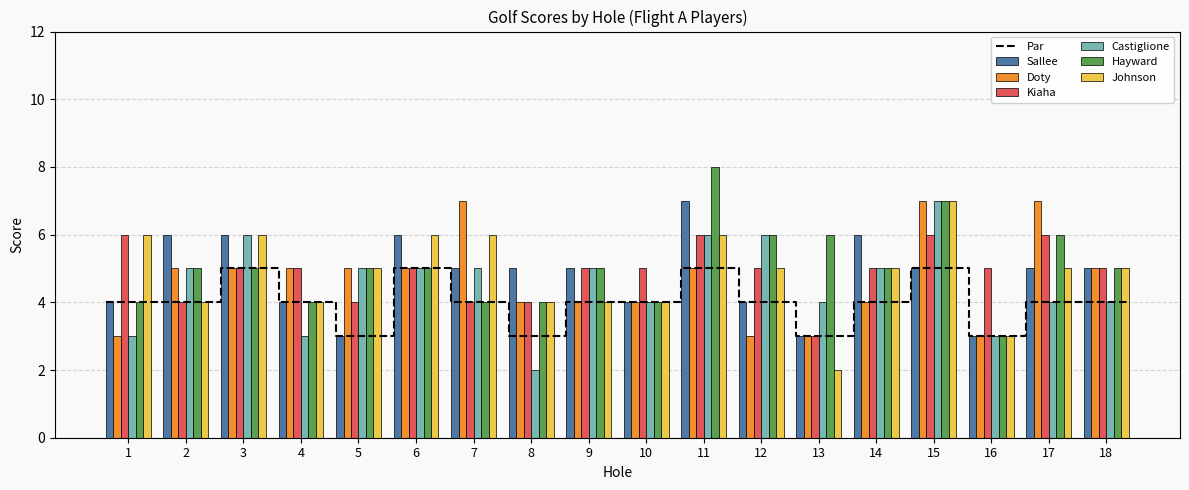

What is the sum of the Castiglione values at 8 and 17?

6